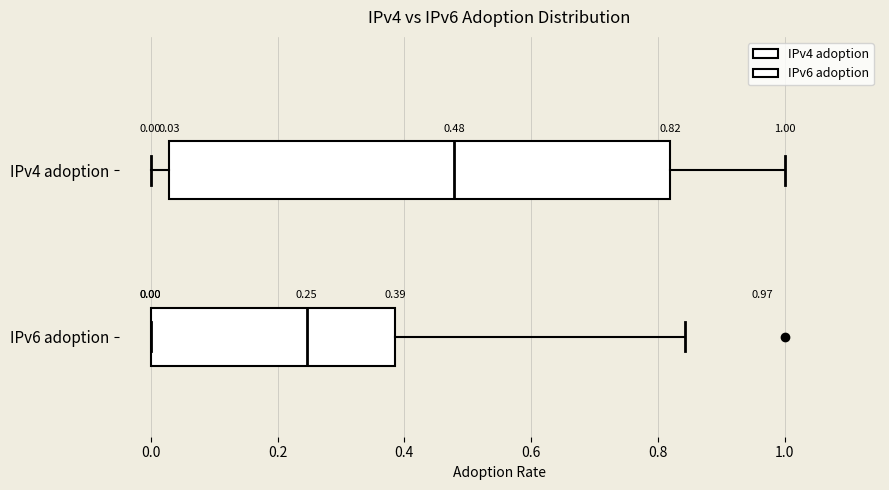

Which box's median line is the furthest to the left?

IPv6 adoption